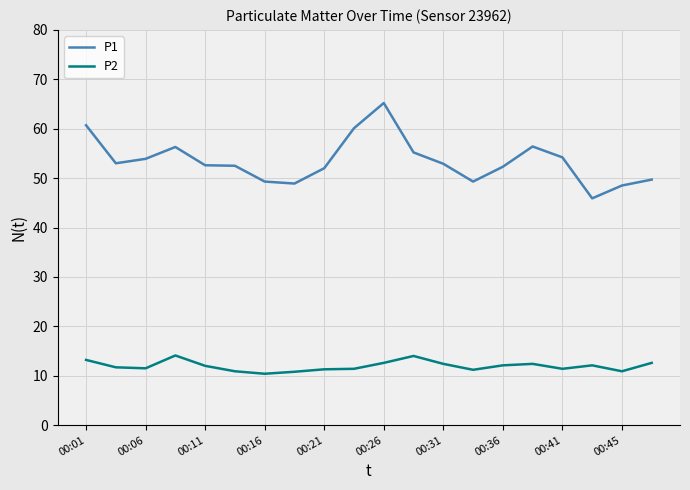

What is the maximum value for P2?

14.1